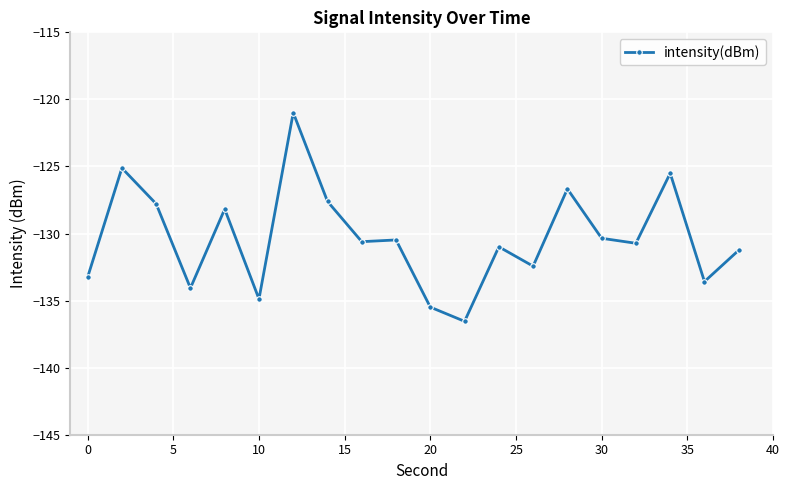

True or false: there are more than 1 points higher than both neighbors.

True